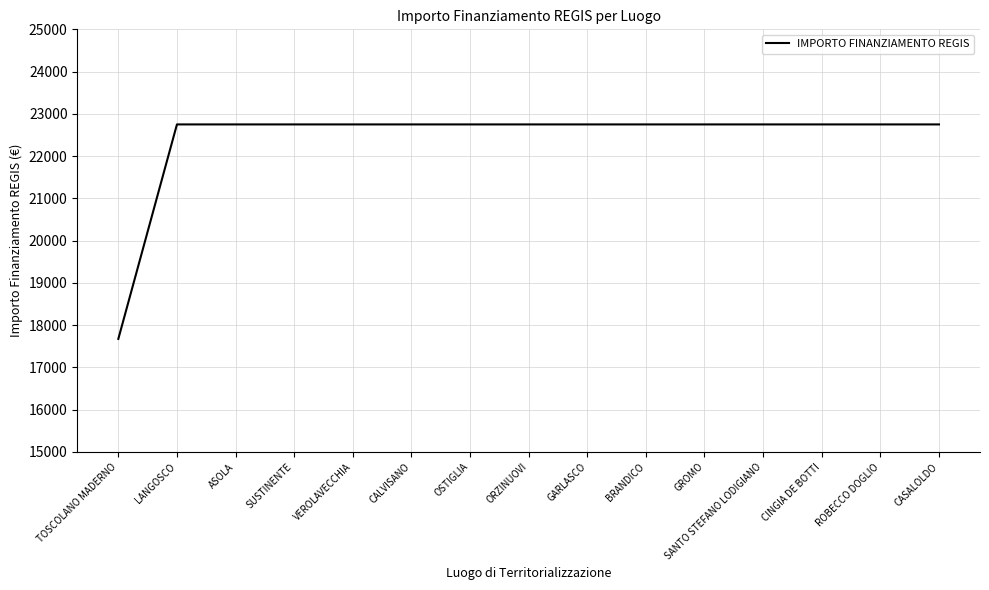

How many series are shown in this chart?

1